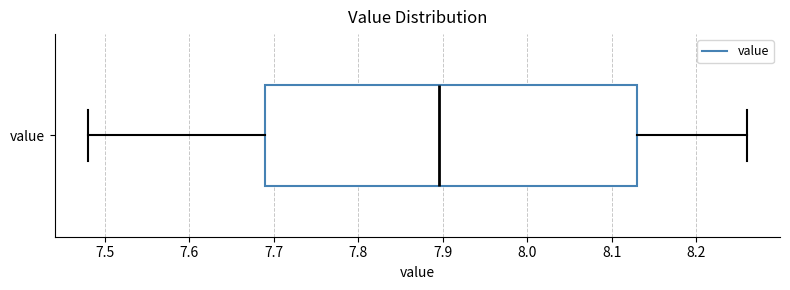

Read this box plot against the x-axis: the position of the median line, the range covered by the box, and the ends of both whiskers. The values are not printed on the chart, so give them approximately, as read against the axis.

median 7.90, box 7.69 to 8.13, whiskers 7.48 to 8.26